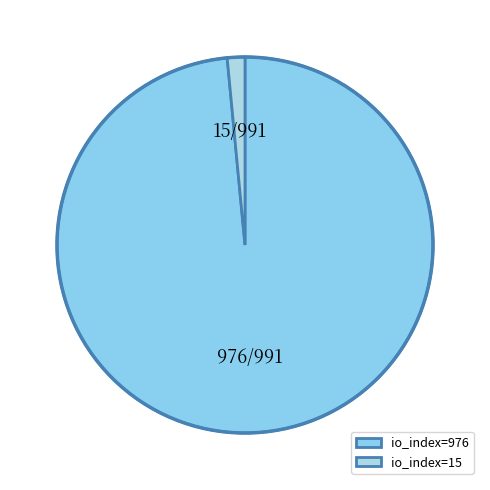

To the nearest percent, what is the combined percentage of io_index=976 and io_index=15?

100%